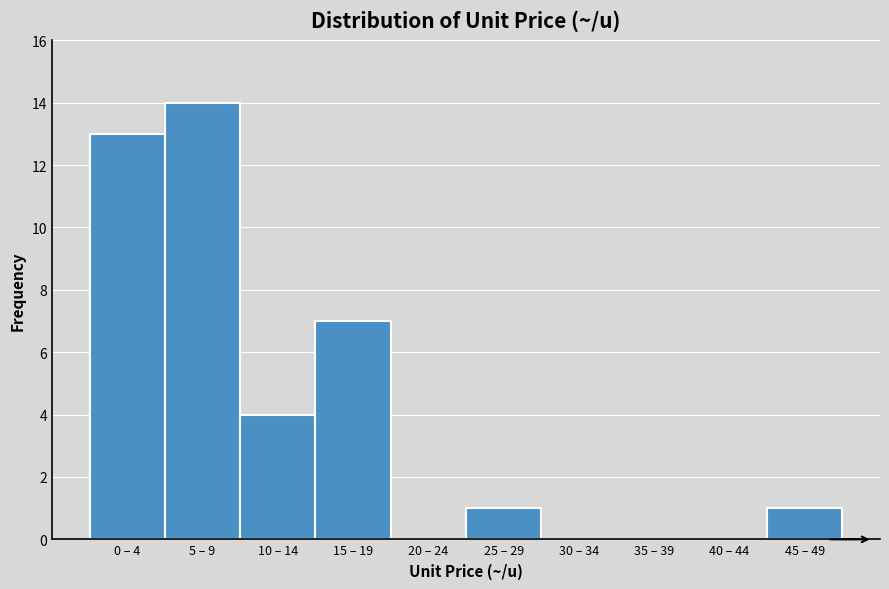

Reading left to right, what are all the values shown in this chart?

0 – 4=13	5 – 9=14	10 – 14=4	15 – 19=7	20 – 24=0	25 – 29=1	30 – 34=0	35 – 39=0	40 – 44=0	45 – 49=1